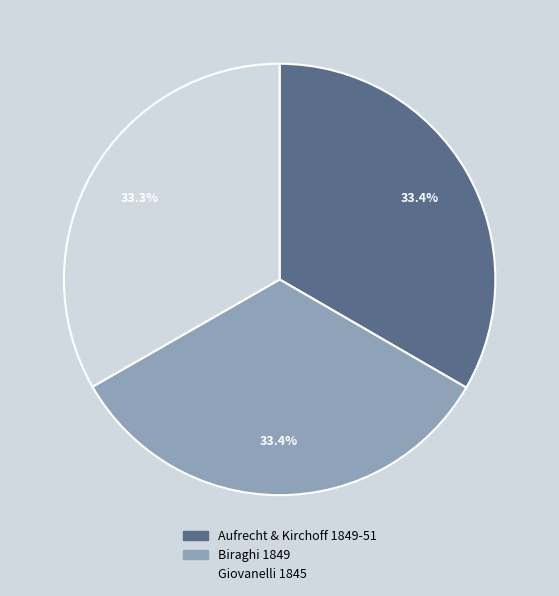

Is Biraghi 1849 the majority of the pie?

No